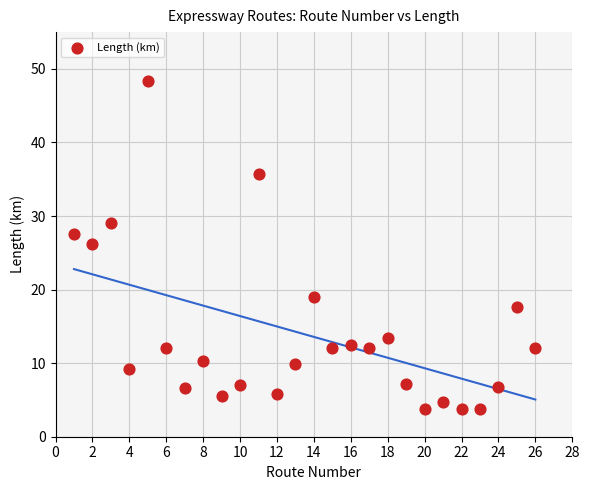

What is the range of X values (max minus min)?

25.0